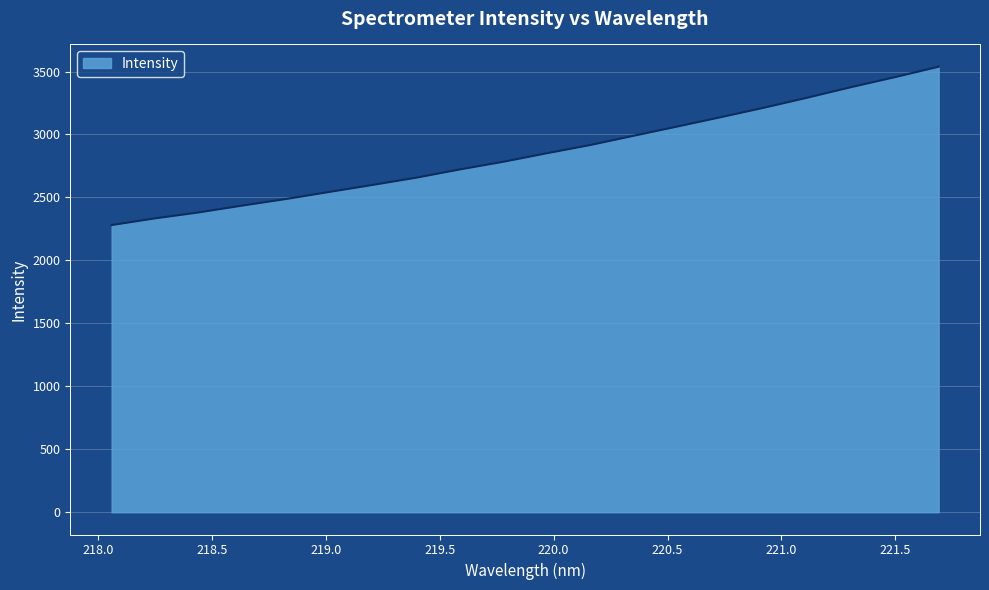

What is the greatest value displayed?

3538.1